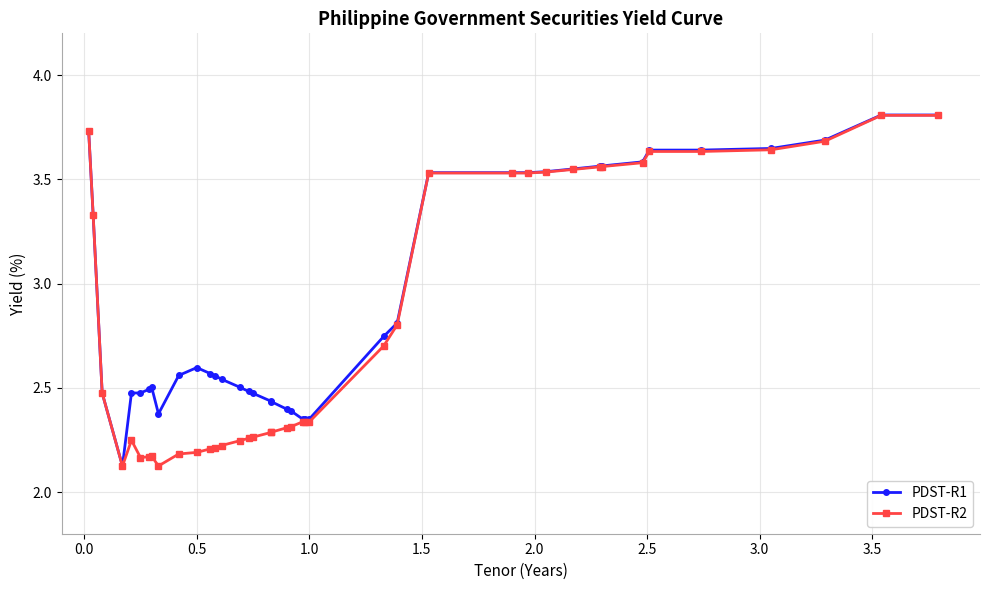

What is the difference between the maximum and minimum values in the PDST-R1 series?

1.7